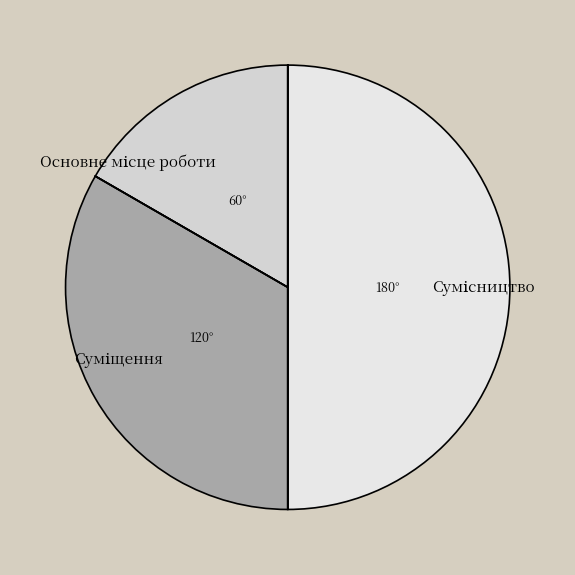

Is it true that Основне місце роботи is 31% of the pie?

False